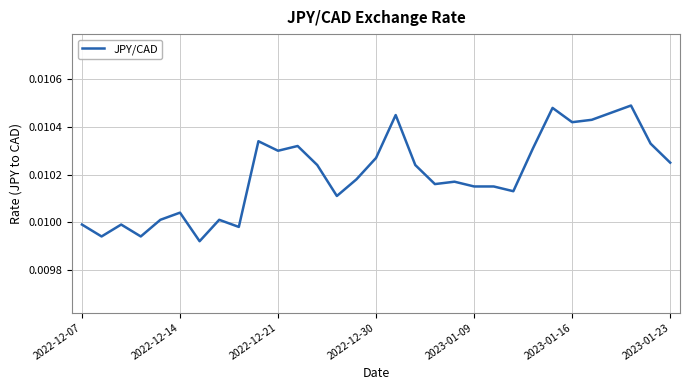

Between 2023-01-23 and 2022-12-07, which is larger?

2023-01-23